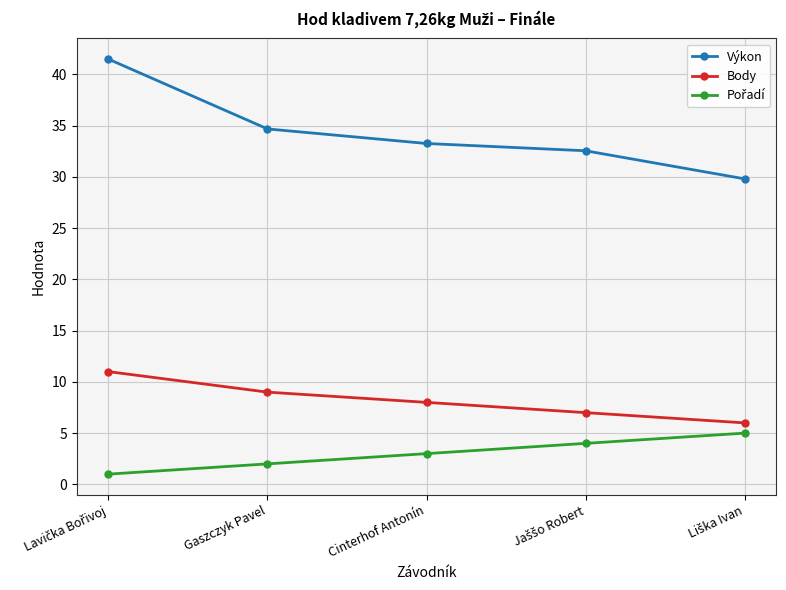

What is the difference between the maximum and second lowest values in the Výkon series?

8.9